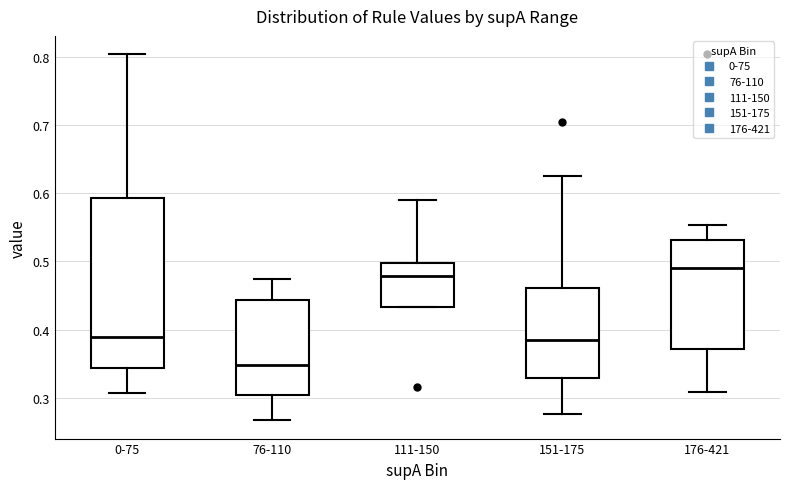

Which box's median line is the highest?

176-421